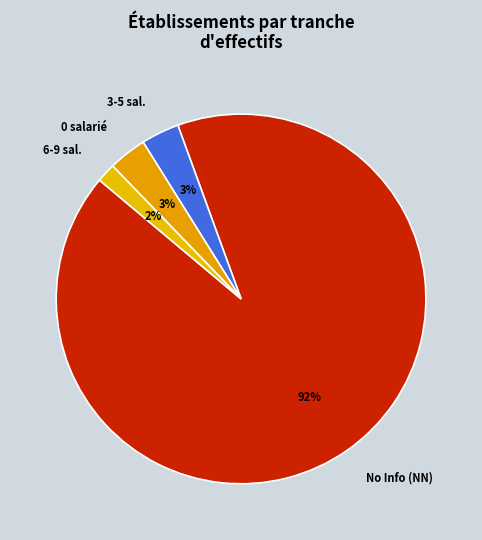

Count the number of slices in the pie.

4